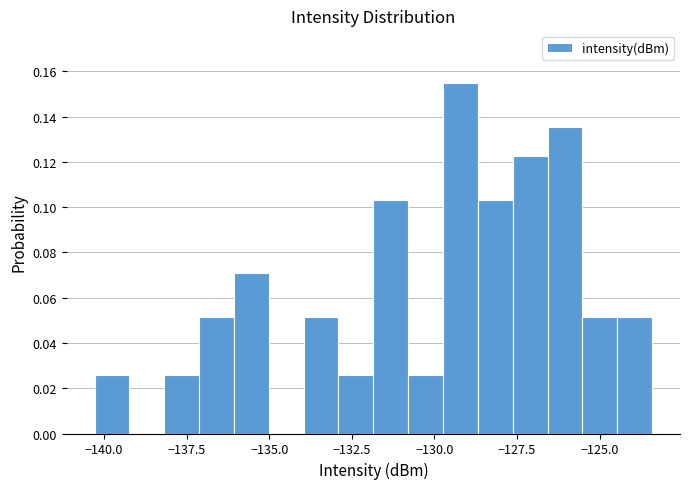

Read against the x-axis, roughly where is the centre of the tallest bar?

-129.0